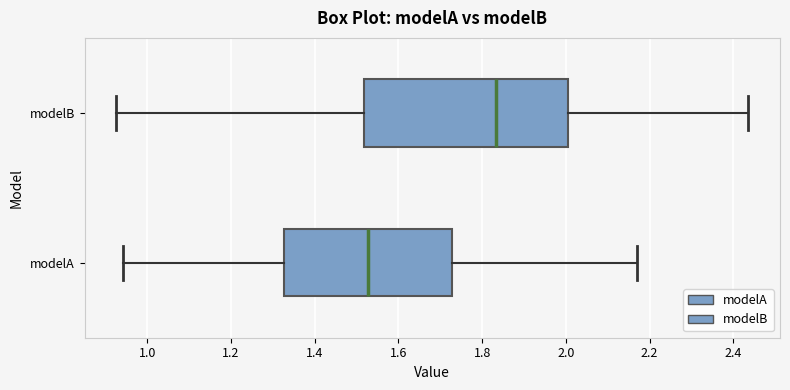

Reading bottom to top, transcribe this box plot: for each box, give where its median line is, the range the box spans, and where its two whiskers end, as read against the x-axis. The values are not printed on the chart, so give them approximately, as read against the axis.

modelA: median 1.52, box 1.32 to 1.72, whiskers 0.94 to 2.18
modelB: median 1.84, box 1.52 to 2.00, whiskers 0.92 to 2.44